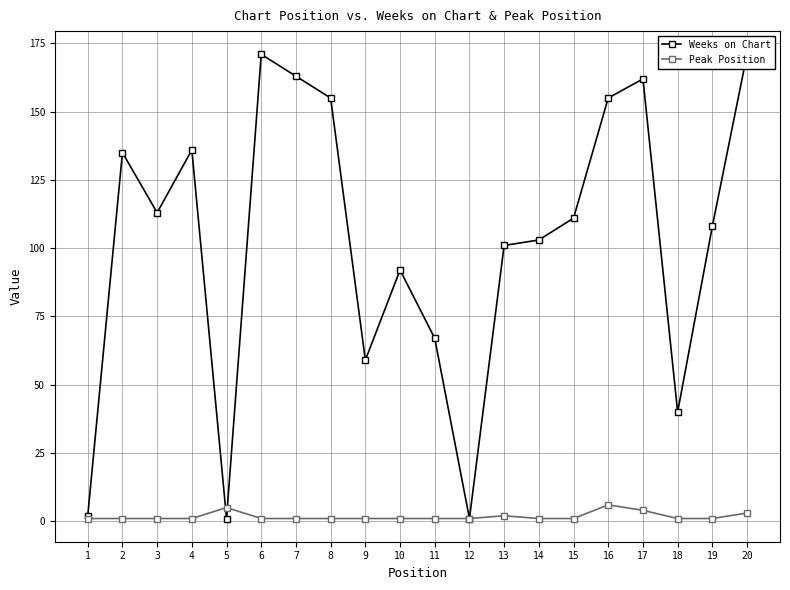

Which series has the largest range (max minus min)?

Weeks on Chart